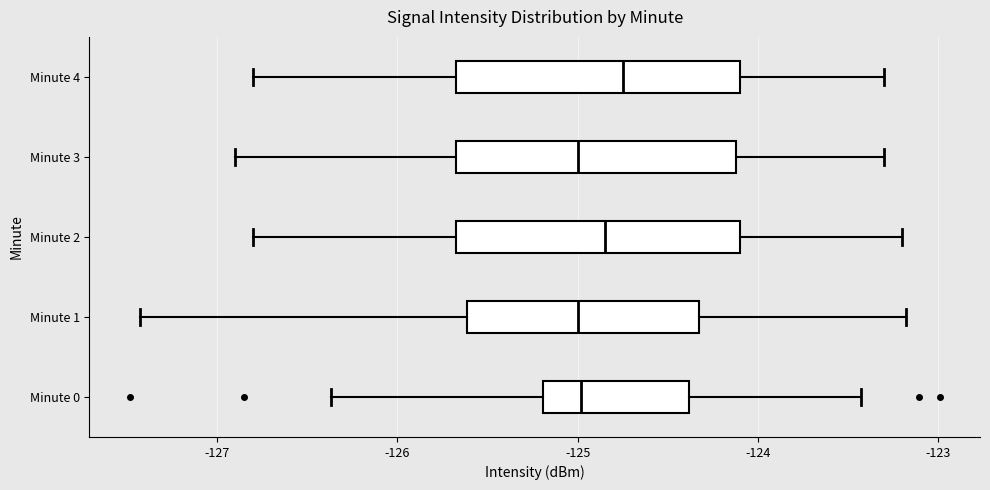

Reading bottom to top, read every box against the x-axis: the position of its median line, the range the box covers, and the ends of its whiskers. The values are not printed on the chart, so give them approximately, as read against the axis.

Minute 0: median -125.0, box -125.2 to -124.4, whiskers -126.4 to -123.4
Minute 1: median -125.0, box -125.6 to -124.3, whiskers -127.4 to -123.2
Minute 2: median -124.8, box -125.7 to -124.1, whiskers -126.8 to -123.2
Minute 3: median -125.0, box -125.7 to -124.1, whiskers -126.9 to -123.3
Minute 4: median -124.7, box -125.7 to -124.1, whiskers -126.8 to -123.3